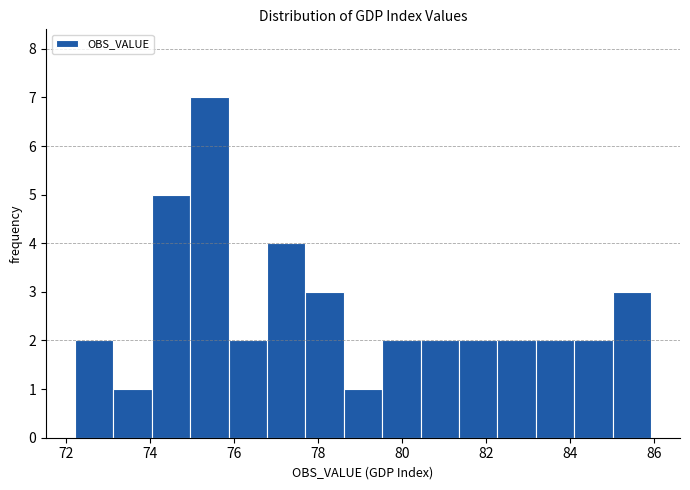

Reading left to right, list every bar in this chart as the range it spans on the x-axis followed by its height. Neither the bar edges nor the heights are printed on the chart, so give them approximately, as read against the axes.

72.2 to 73.2: 2
73.2 to 74.0: 1
74.0 to 75.0: 5
75.0 to 75.8: 7
75.8 to 76.8: 2
76.8 to 77.6: 4
77.6 to 78.6: 3
78.6 to 79.6: 1
79.6 to 80.4: 2
80.4 to 81.4: 2
81.4 to 82.2: 2
82.2 to 83.2: 2
83.2 to 84.0: 2
84.0 to 85.0: 2
85.0 to 86.0: 3